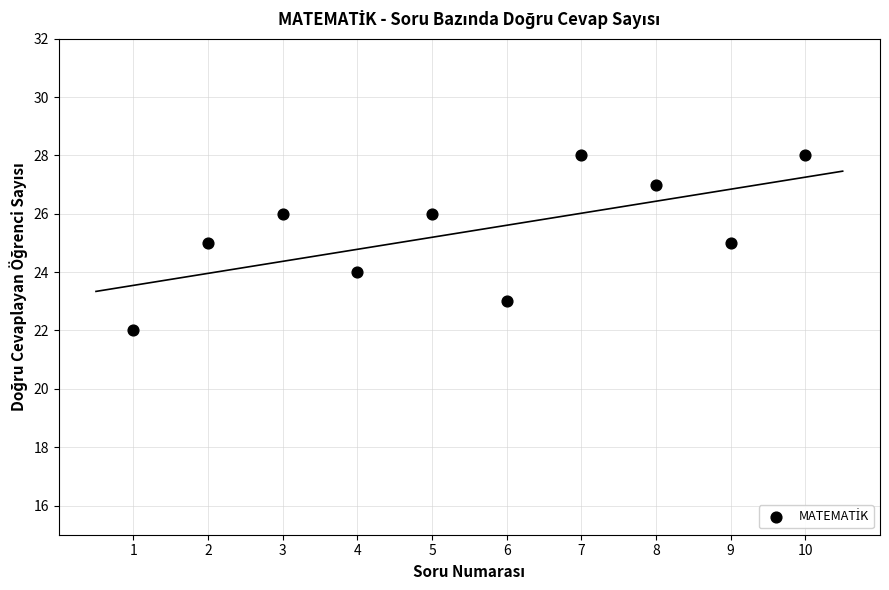

What is the range of Y values (max minus min)?

6